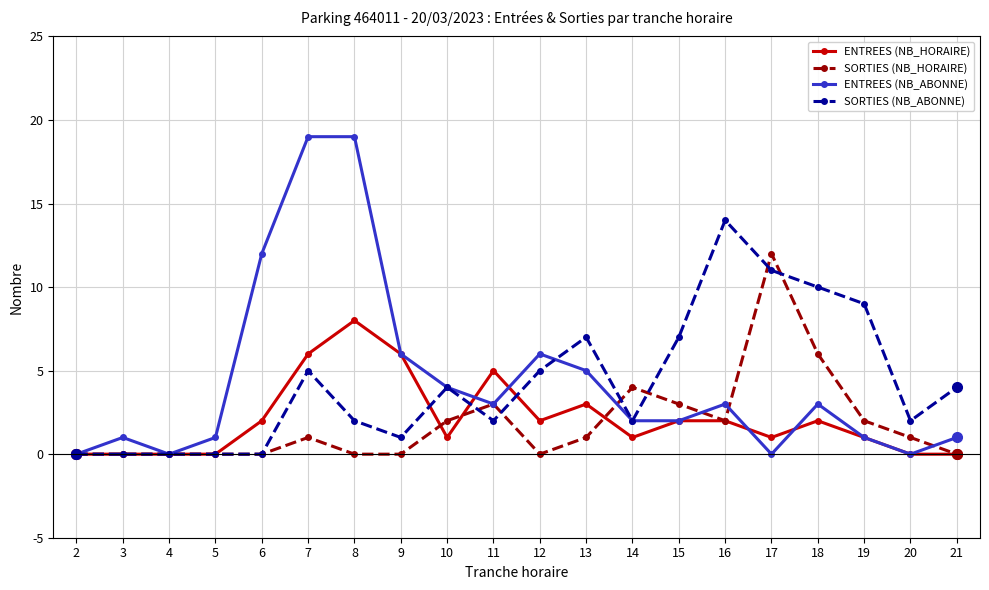

Rank the series by their maximum value, from highest to lowest.

ENTREES (NB_ABONNE), SORTIES (NB_ABONNE), SORTIES (NB_HORAIRE), ENTREES (NB_HORAIRE)